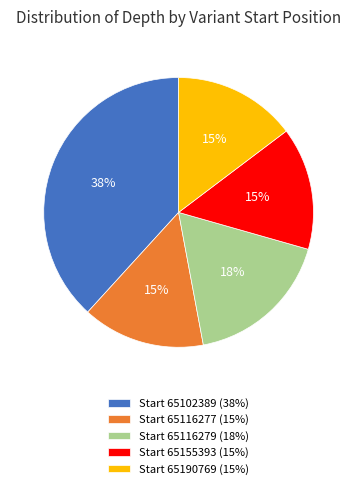

To the nearest percent, what percentage of the pie is Start 65190769 (15%)?

15%